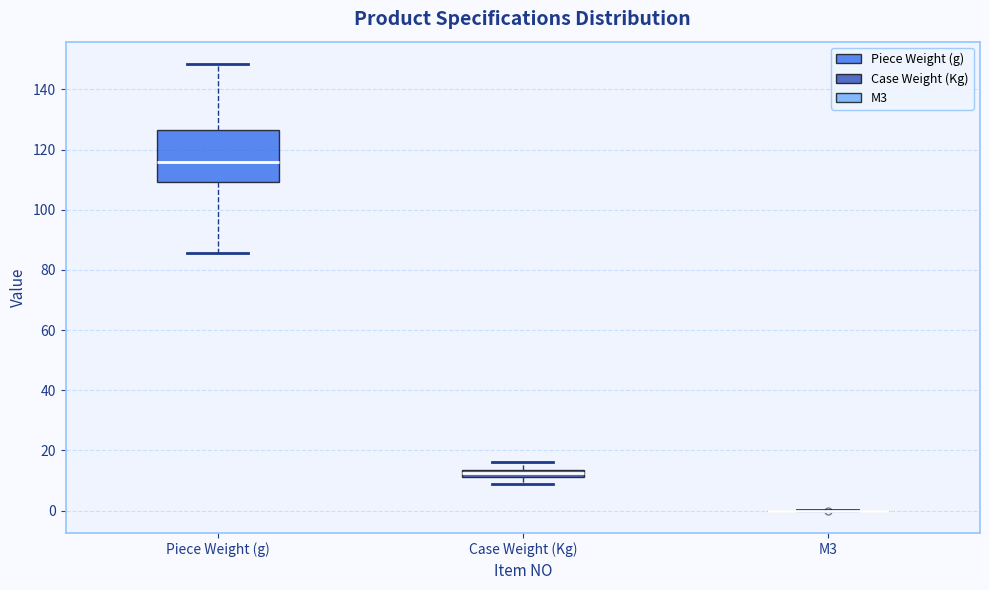

Which box is the tallest, from its lower edge to its upper edge?

Piece Weight (g)